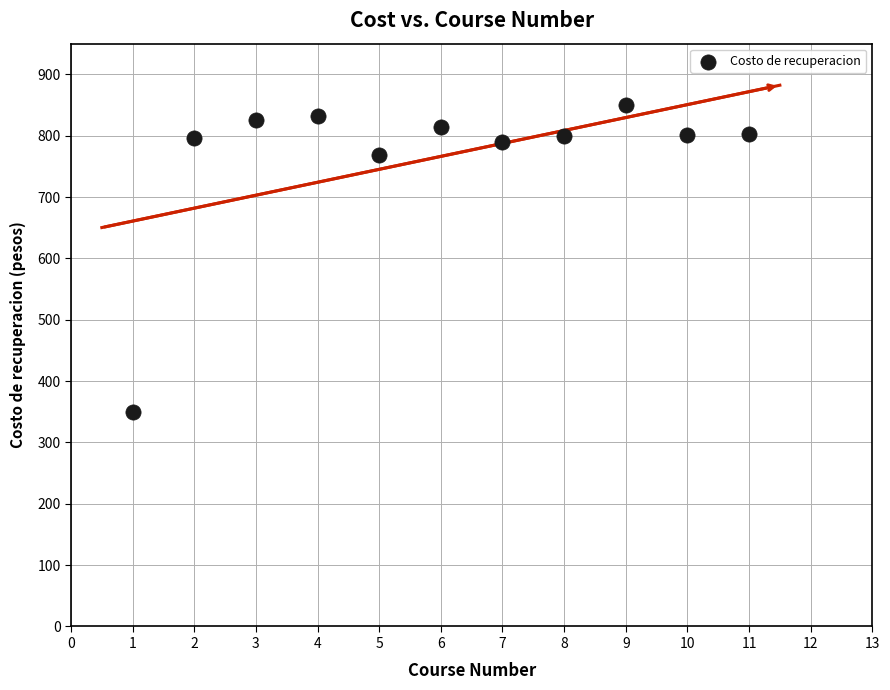

What is the range of X values (max minus min)?

10.0